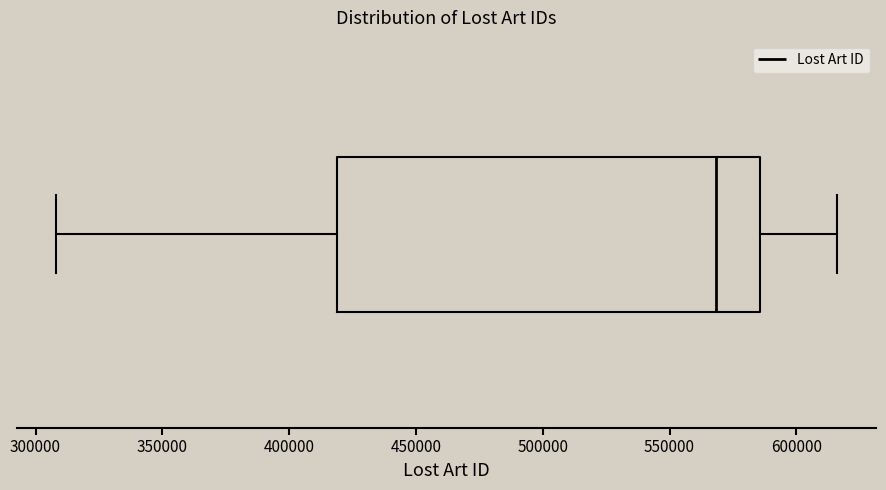

Transcribe this box plot: give where the median line is, the range the box spans, and where the two whiskers end, as read against the x-axis. The values are not printed on the chart, so give them approximately, as read against the axis.

median 570000, box 420000 to 585000, whiskers 310000 to 615000